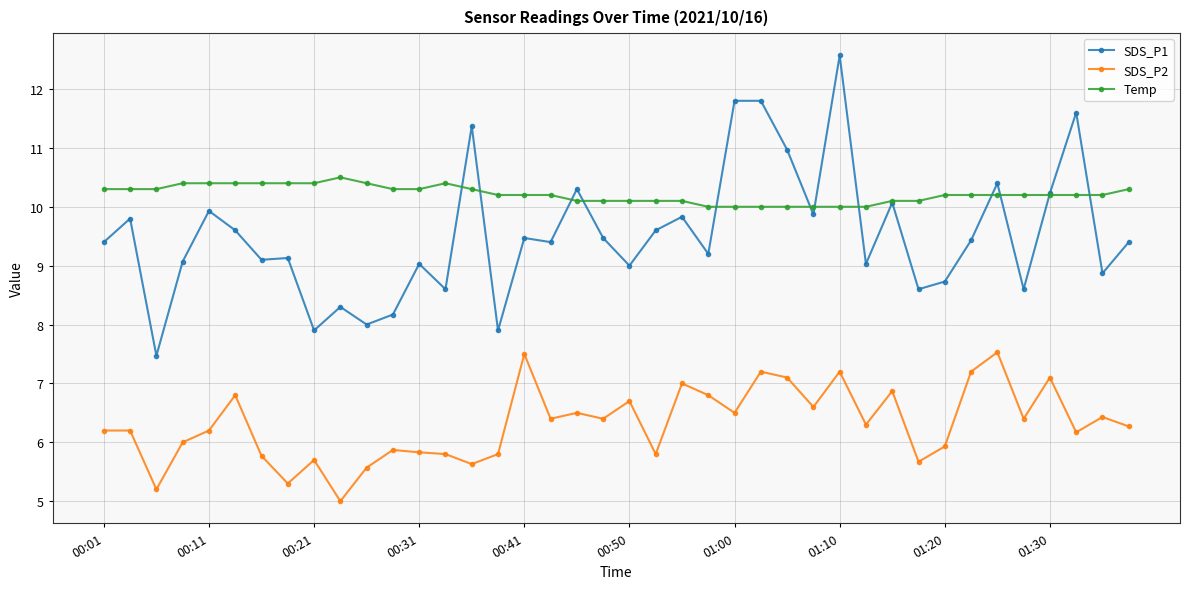

Reading left to right, what are all the values shown in this chart?

SDS_P1: 9.4	9.8	7.5	9.1	9.9	9.6	9.1	9.1	7.9	8.3	8.0	8.2	9.0	8.6	11.4	7.9	9.5	9.4	10.3	9.5	9.0	9.6	9.8	9.2	11.8	11.8	11.0	9.9	12.6	9.0	10.1	8.6	8.7	9.4	10.4	8.6	10.2	11.6	8.9	9.4
SDS_P2: 6.2	6.2	5.2	6.0	6.2	6.8	5.8	5.3	5.7	5.0	5.6	5.9	5.8	5.8	5.6	5.8	7.5	6.4	6.5	6.4	6.7	5.8	7.0	6.8	6.5	7.2	7.1	6.6	7.2	6.3	6.9	5.7	5.9	7.2	7.5	6.4	7.1	6.2	6.4	6.3
Temp: 10.3	10.3	10.3	10.4	10.4	10.4	10.4	10.4	10.4	10.5	10.4	10.3	10.3	10.4	10.3	10.2	10.2	10.2	10.1	10.1	10.1	10.1	10.1	10.0	10.0	10.0	10.0	10.0	10.0	10.0	10.1	10.1	10.2	10.2	10.2	10.2	10.2	10.2	10.2	10.3